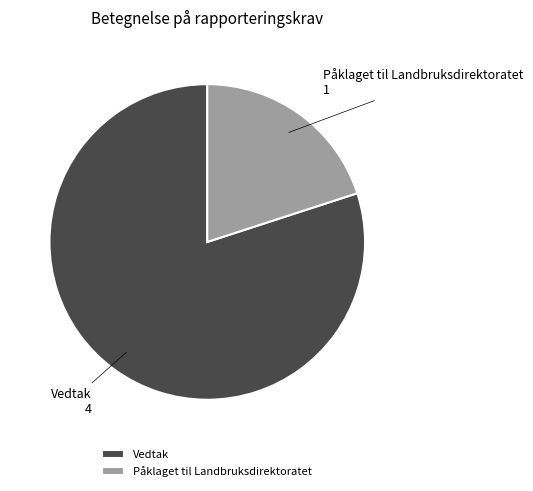

Do Påklaget til Landbruksdirektoratet and Vedtak together represent more than half of the pie?

Yes